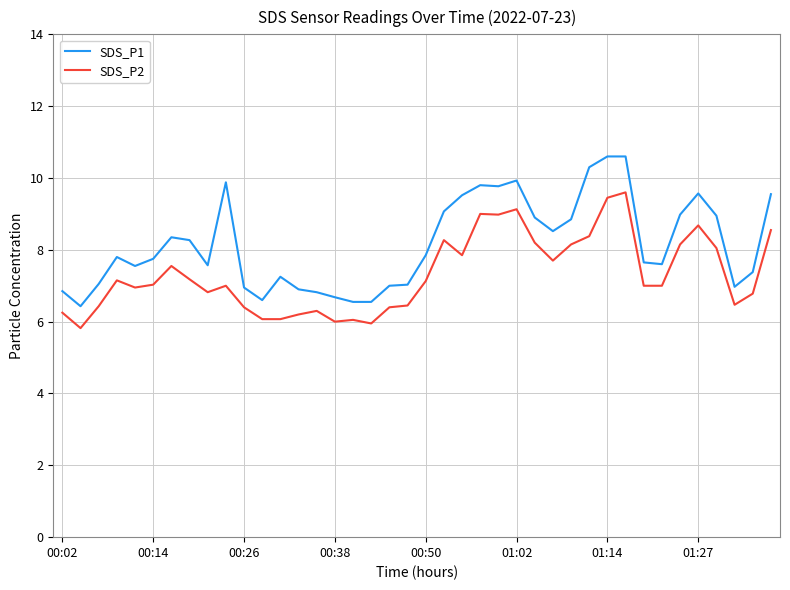

True or false: SDS_P2 and SDS_P1 intersect in this chart.

False